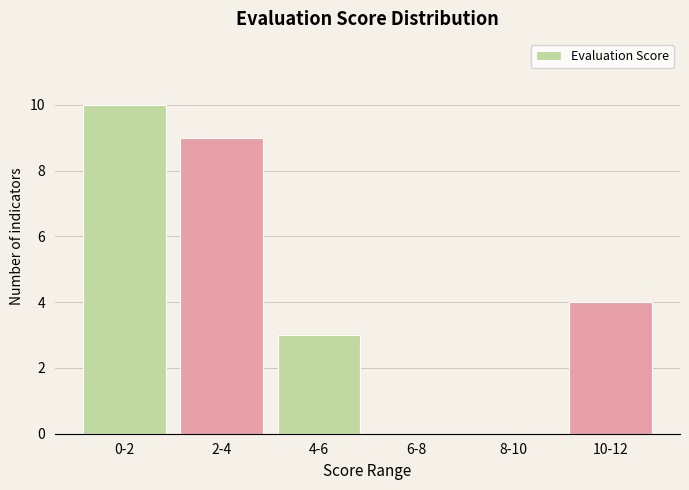

Reading left to right, transcribe all the data shown in this chart.

0-2=10	2-4=9	4-6=3	6-8=0	8-10=0	10-12=4